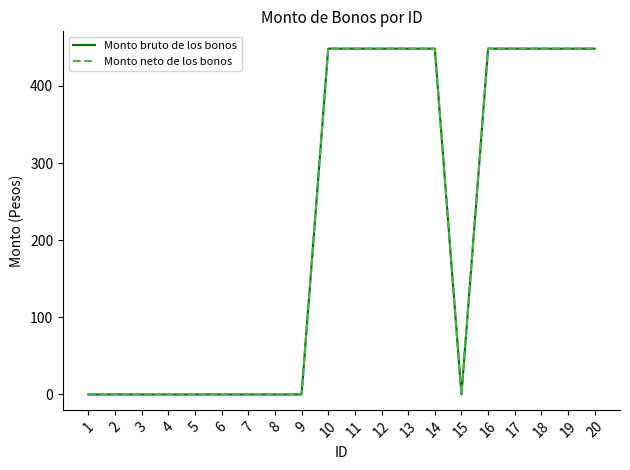

Does the chart display data point markers on the line(s)?

No